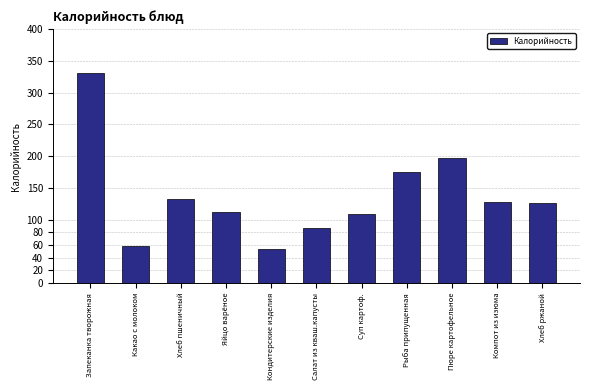

Is it true that the value at Суп картоф. is 76?

False